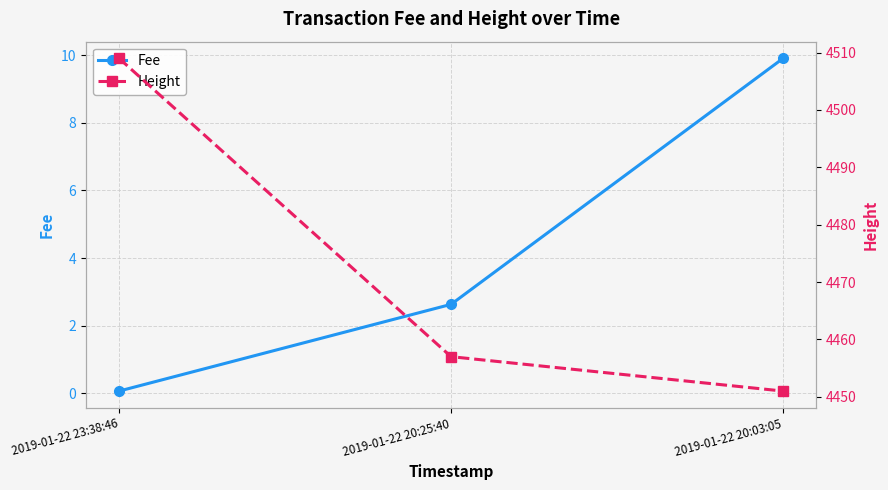

What is the difference between the maximum and minimum values in the Height series?

58.0